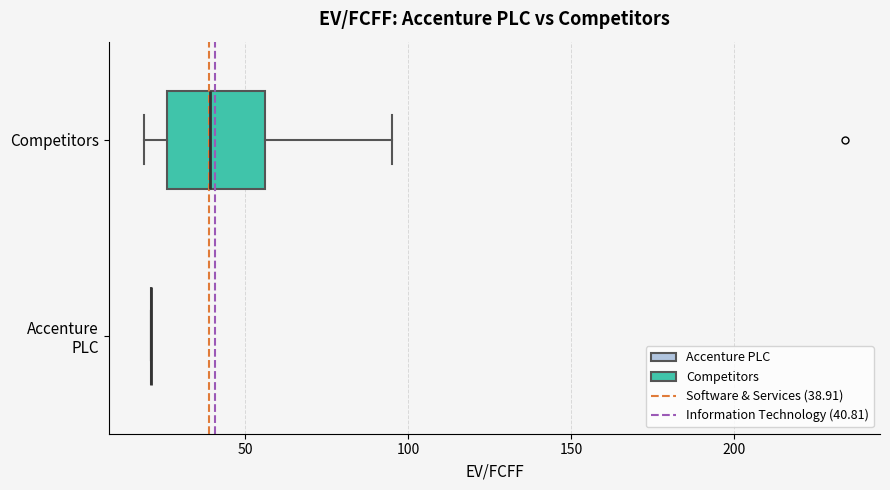

Reading bottom to top, transcribe this box plot: for each box, give where its median line is, the range the box spans, and where its two whiskers end, as read against the x-axis. The values are not printed on the chart, so give them approximately, as read against the axis.

Accenture PLC: box collapsed to a line at 20, whiskers 20 to 20
Competitors: median 40, box 25 to 55, whiskers 20 to 95